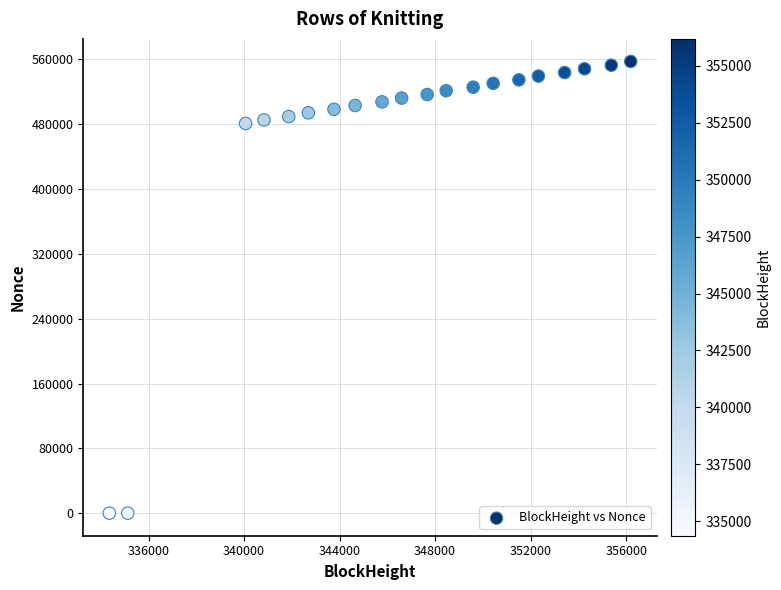

What is the range of X values (max minus min)?

21830